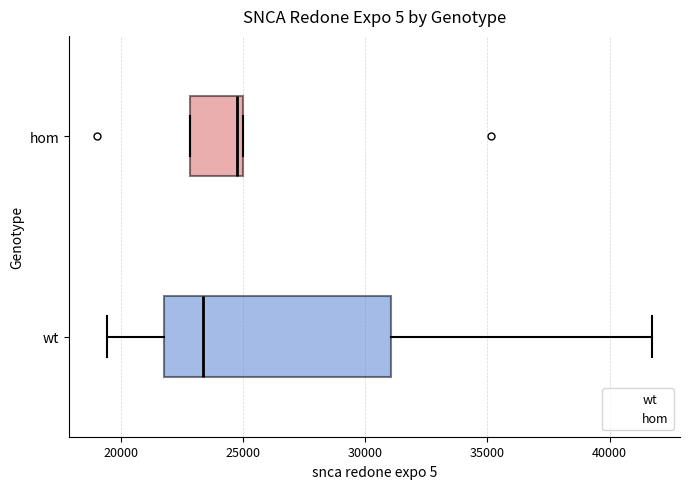

Which box's median line is the furthest to the left?

wt